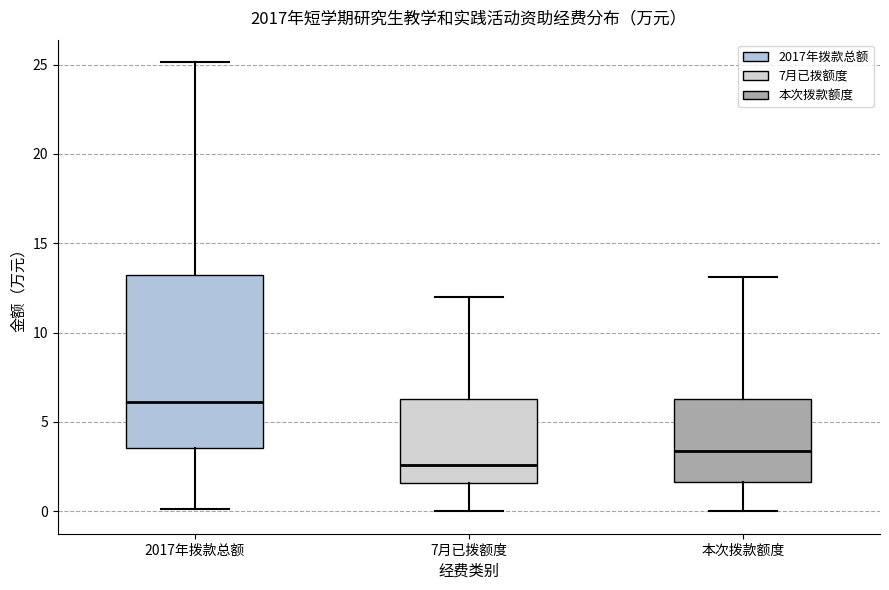

Reading left to right, read every box against the y-axis: the position of its median line, the range the box covers, and the ends of its whiskers. The values are not printed on the chart, so give them approximately, as read against the axis.

2017年拨款总额: median 6.0, box 3.5 to 13.0, whiskers 0.0 to 25.0
7月已拨额度: median 2.5, box 1.5 to 6.5, whiskers 0.0 to 12.0
本次拨款额度: median 3.5, box 1.5 to 6.5, whiskers 0.0 to 13.0